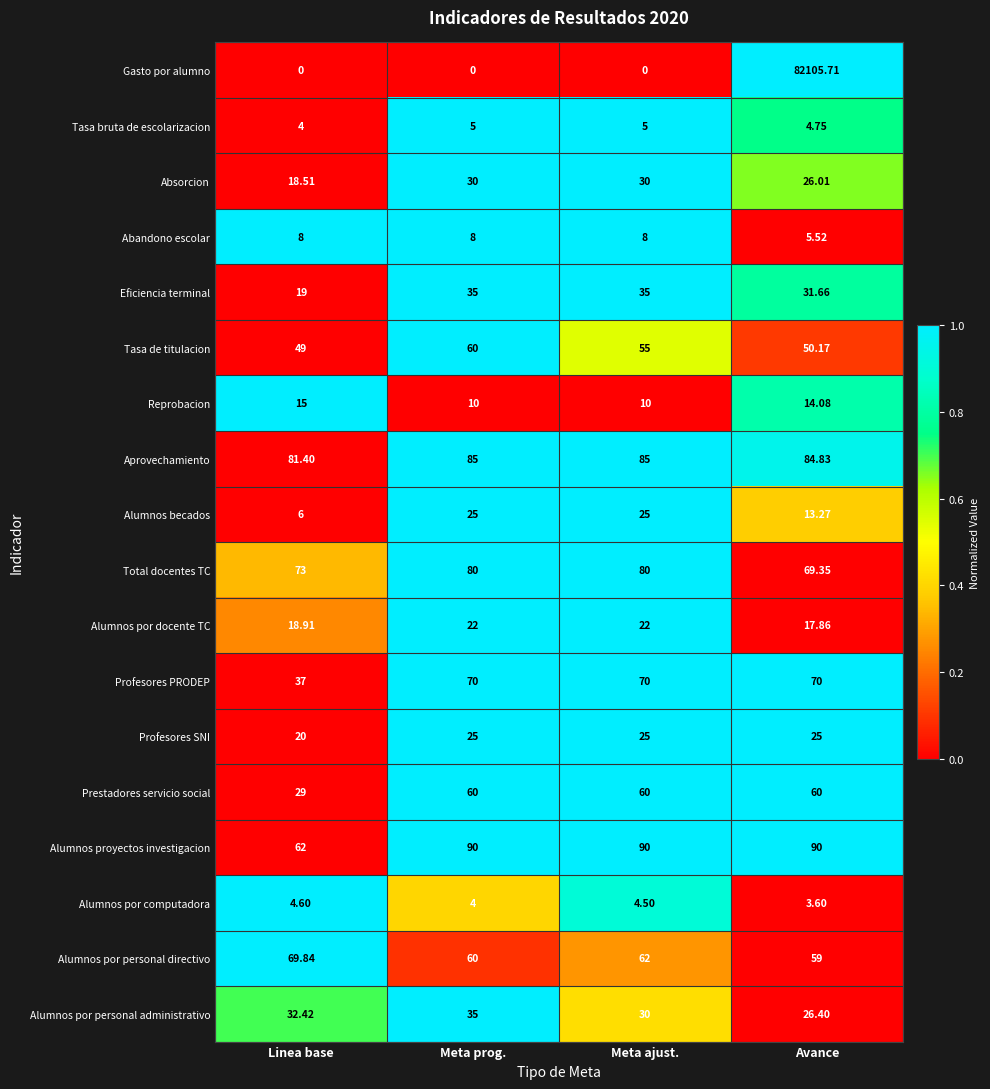

Which category has the highest value in the Alumnos por personal directivo series?

Linea base